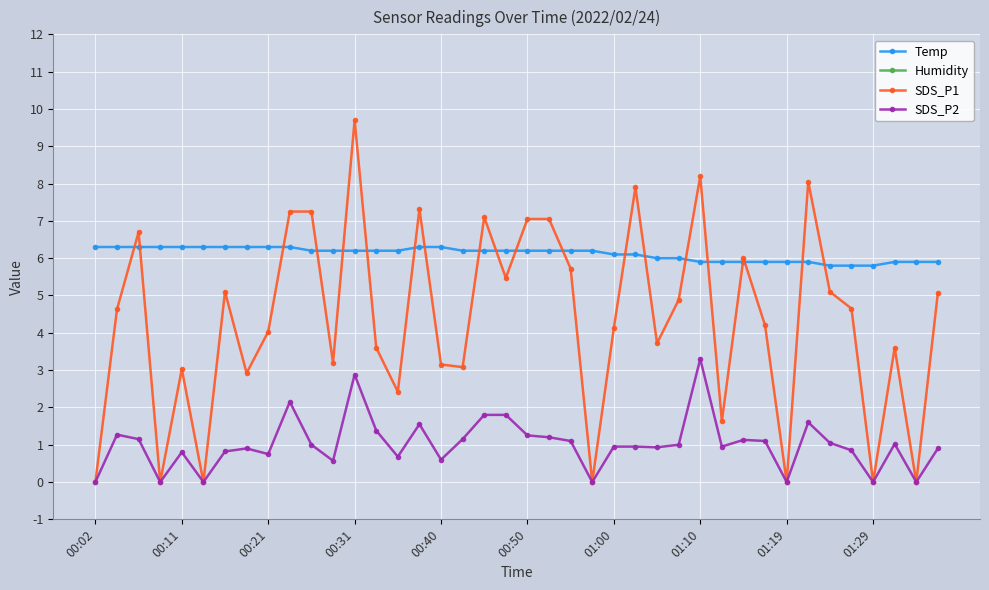

Where is Humidity nearest to the value 98?

00:02